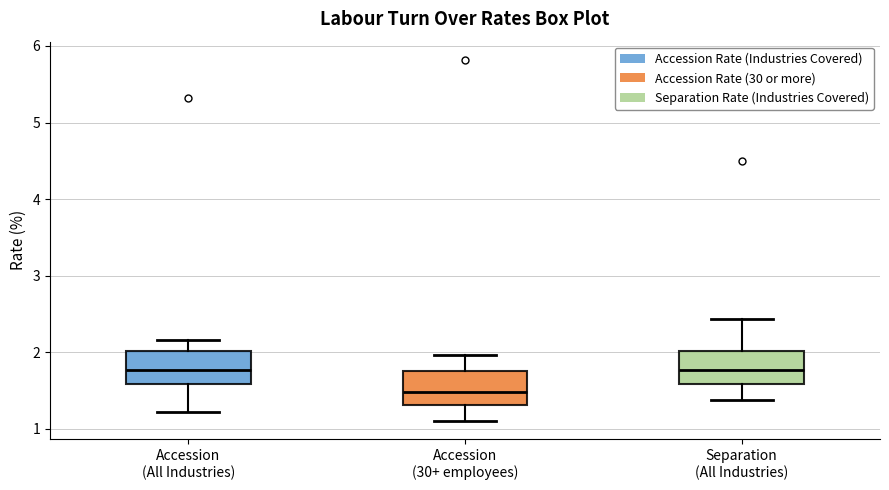

Where does the lower whisker of the box for Accession (30+ employees) end on the y-axis? The values are not printed on the chart, so give them approximately, as read against the axis.

1.1